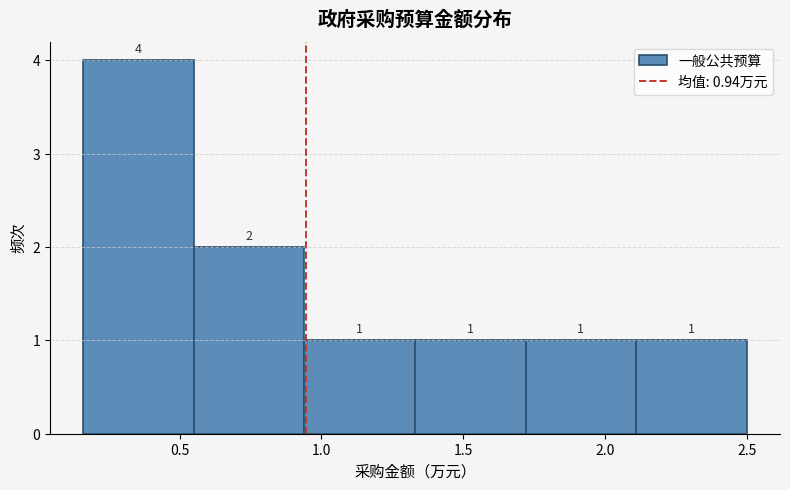

What is the height of the bar covering 0.55 to 0.94 on the x-axis? The bar edges are not printed on the chart, so give them approximately, as read against the axis.

2